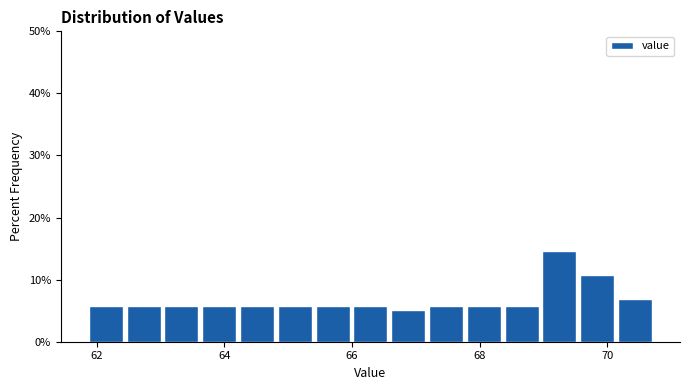

Around what value on the x-axis is the tallest bar? Give the approximate position of its centre, as read against the axis.

69.2